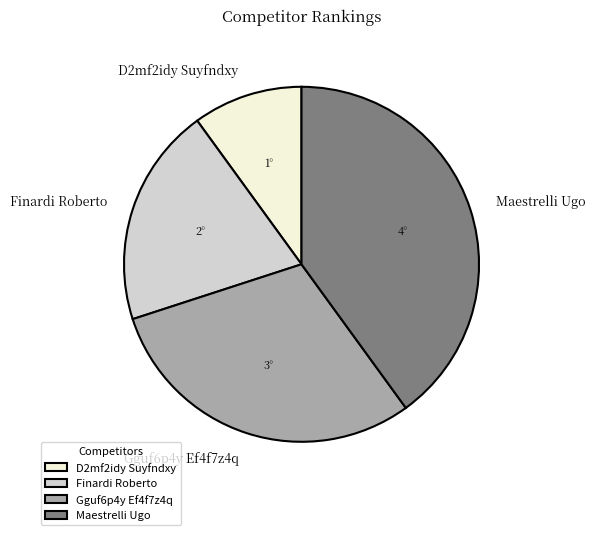

Is there any slice that represents more than half of the pie?

No